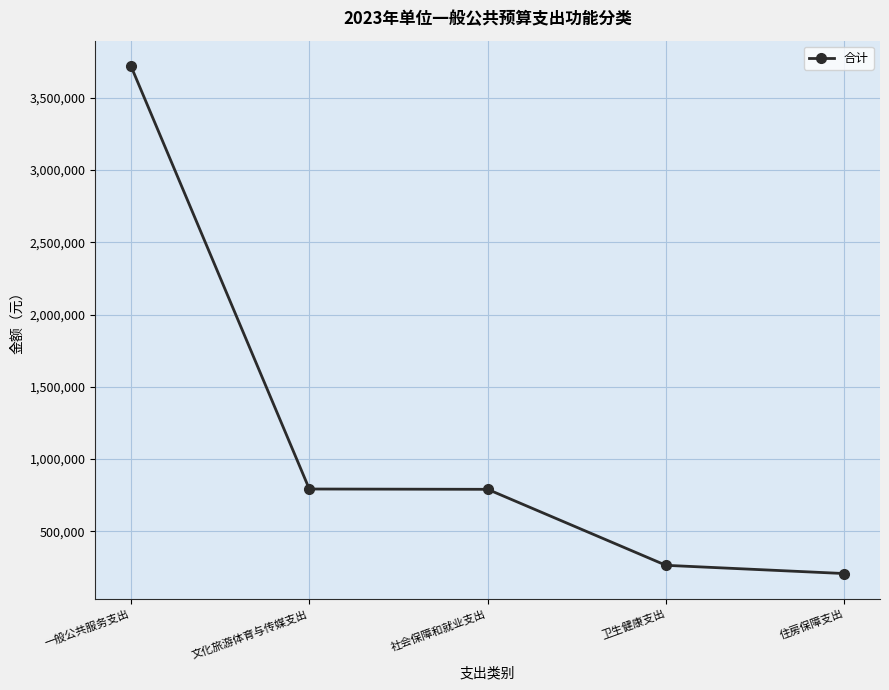

Is it true that the value at 一般公共服务支出 is 5175035?

False